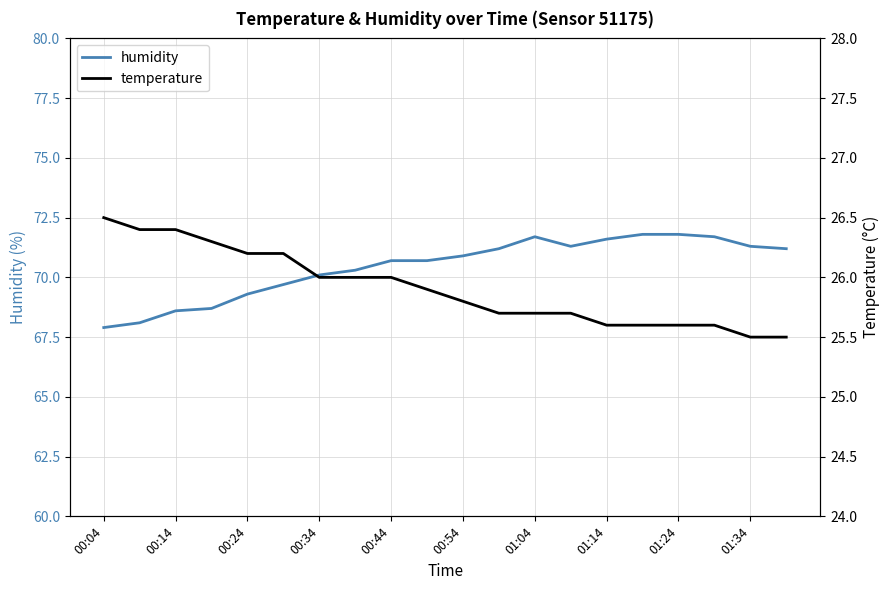

What is the minimum value shown in the chart?

25.5